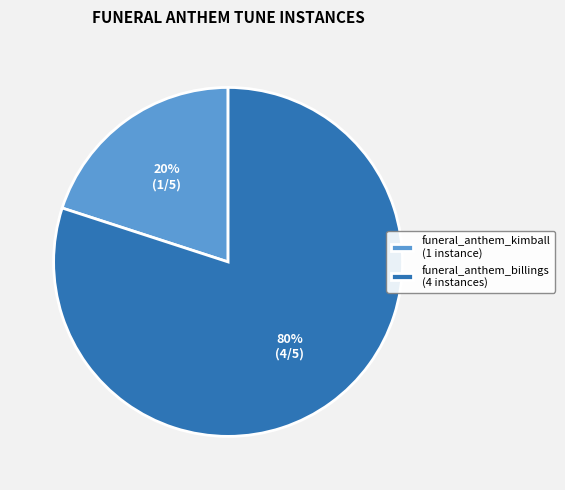

Rank the categories by value from highest to lowest.

funeral_anthem_billings, funeral_anthem_kimball